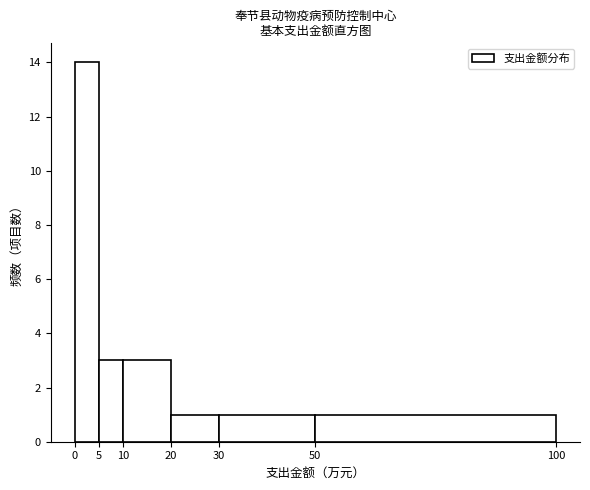

Over which range of the x-axis is the bar tallest?

0 to 5